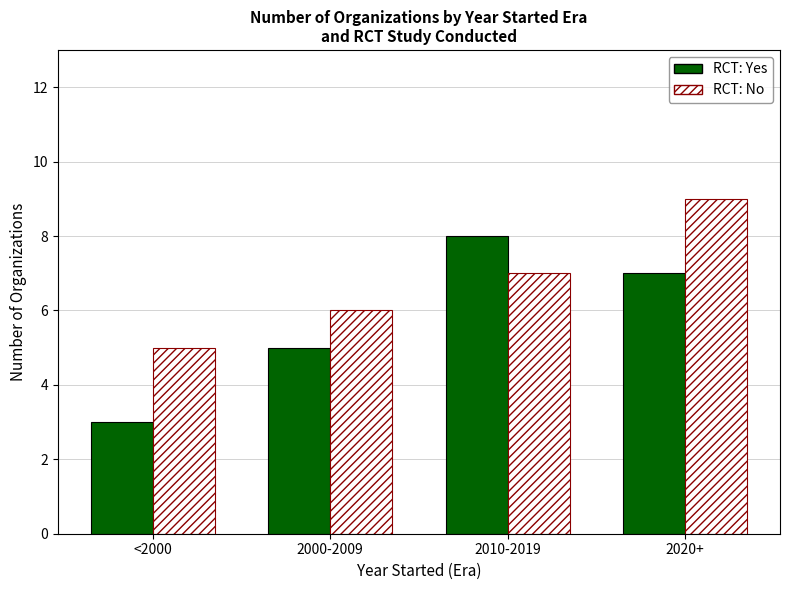

What is the greatest value displayed?

9